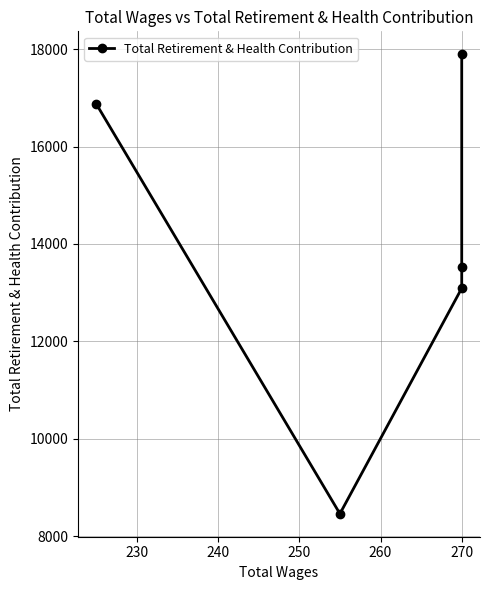

Reading right to left, what are all the values shown in this chart?

17893	13535	13092	8464	16874